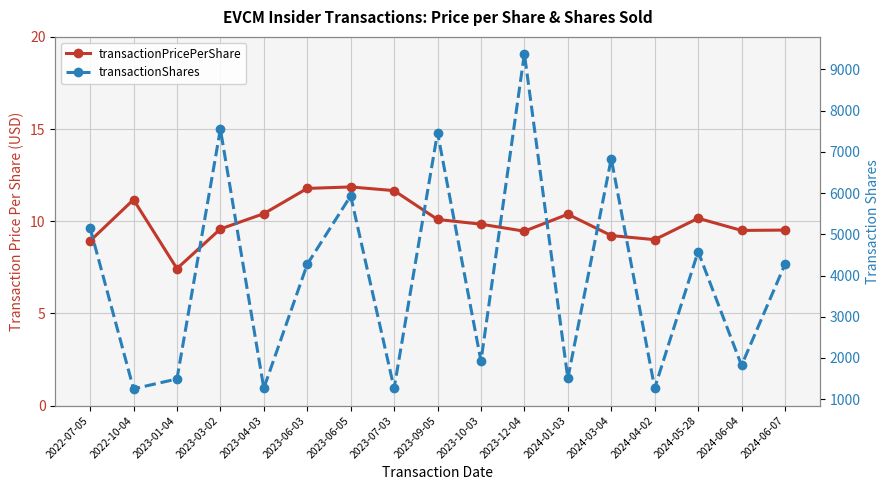

List the series in order of their peak value, lowest first.

transactionPricePerShare, transactionShares